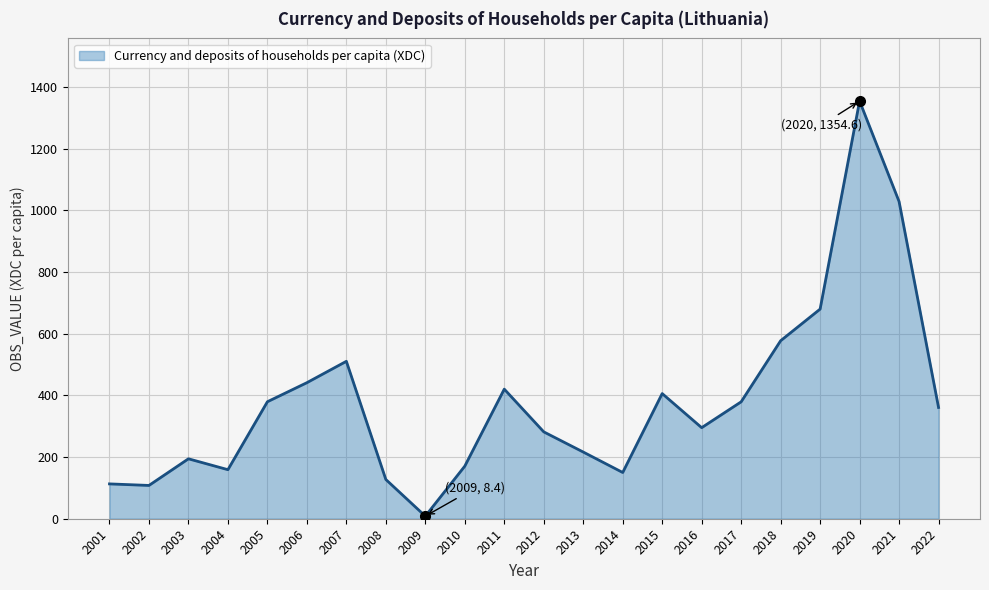

At which category does the chart reach its peak across all series?

2020